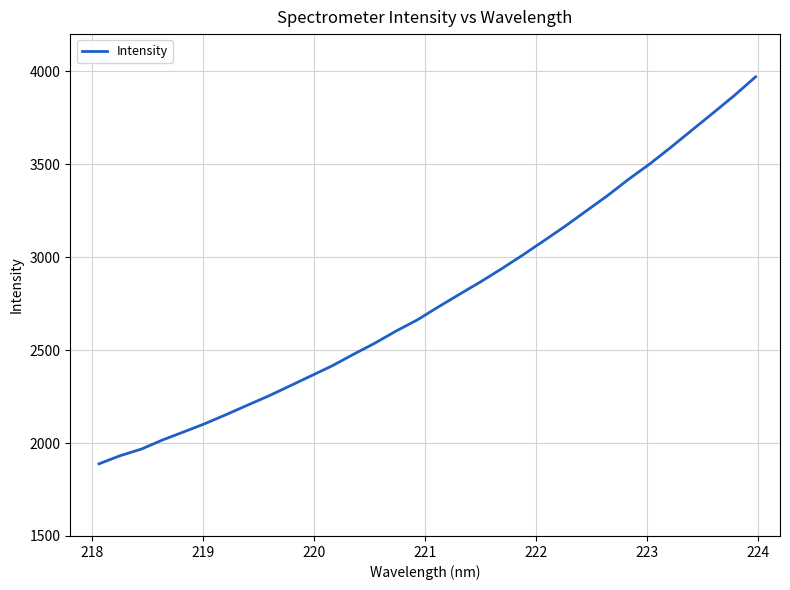

What is the greatest value displayed?

3970.3